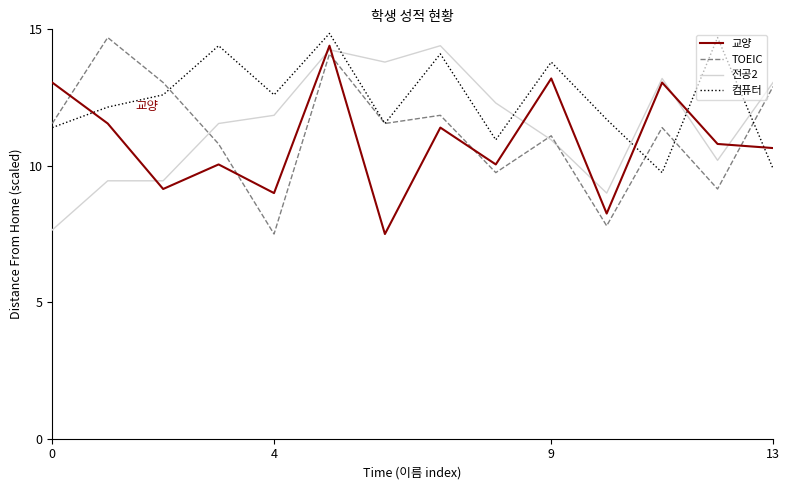

Which series has the largest total across all categories?

컴퓨터